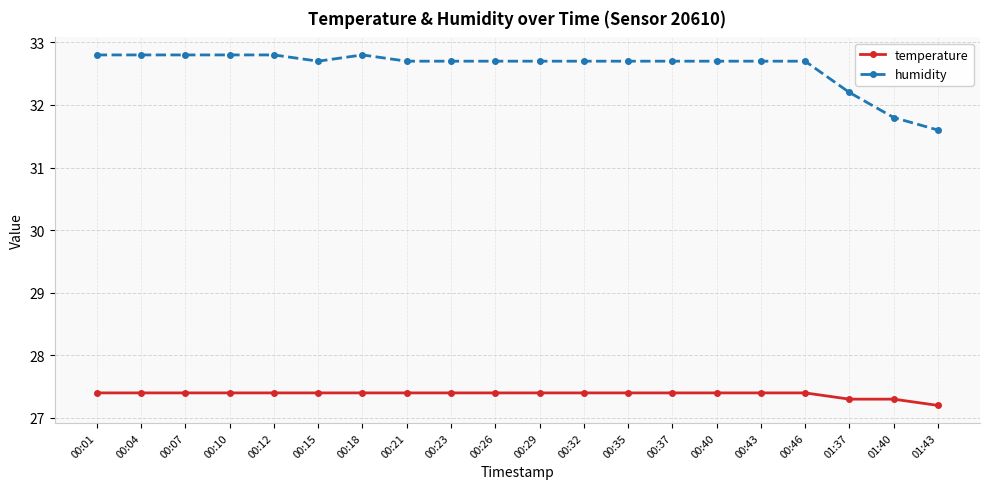

Is the value of temperature at 00:18 greater than the value of humidity at 00:26?

No